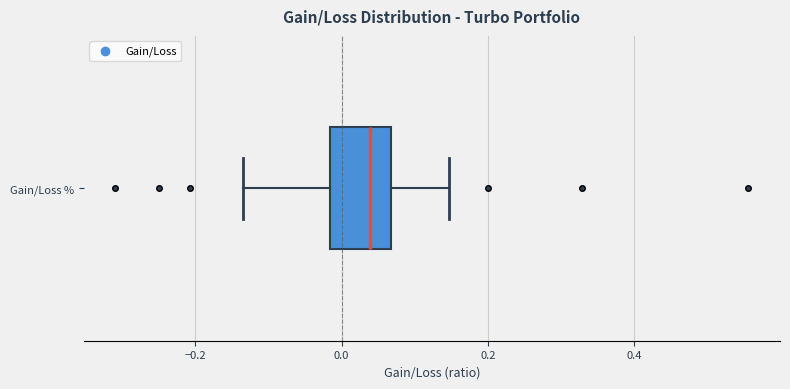

Where is the left edge of the box for Gain/Loss % on the x-axis? The values are not printed on the chart, so give them approximately, as read against the axis.

-0.02